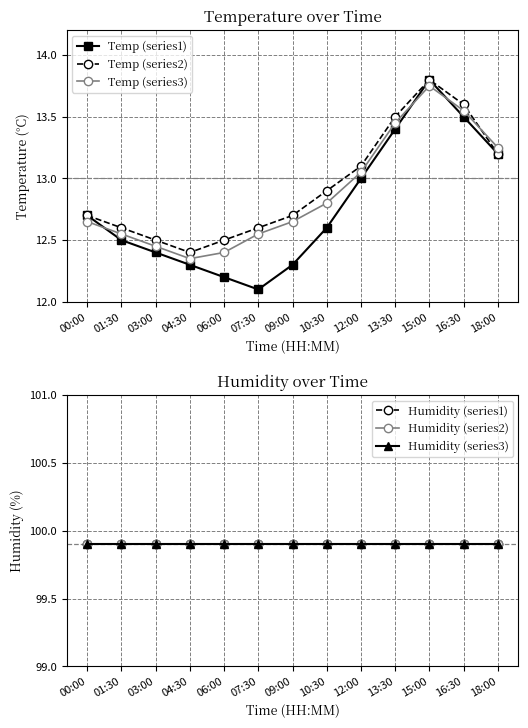

True or false: Humidity (series1) and Temp (series2) cross at least once.

False